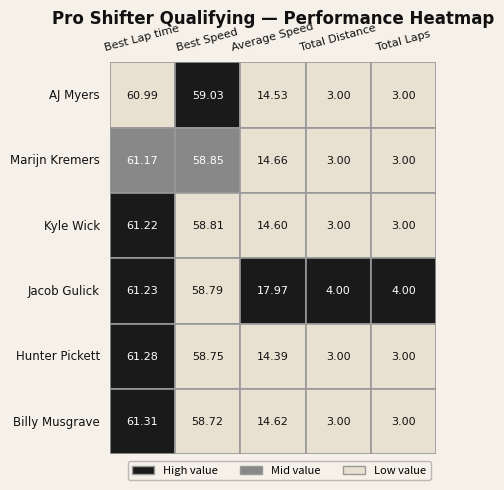

What is the sum of all Jacob Gulick values?

146.0